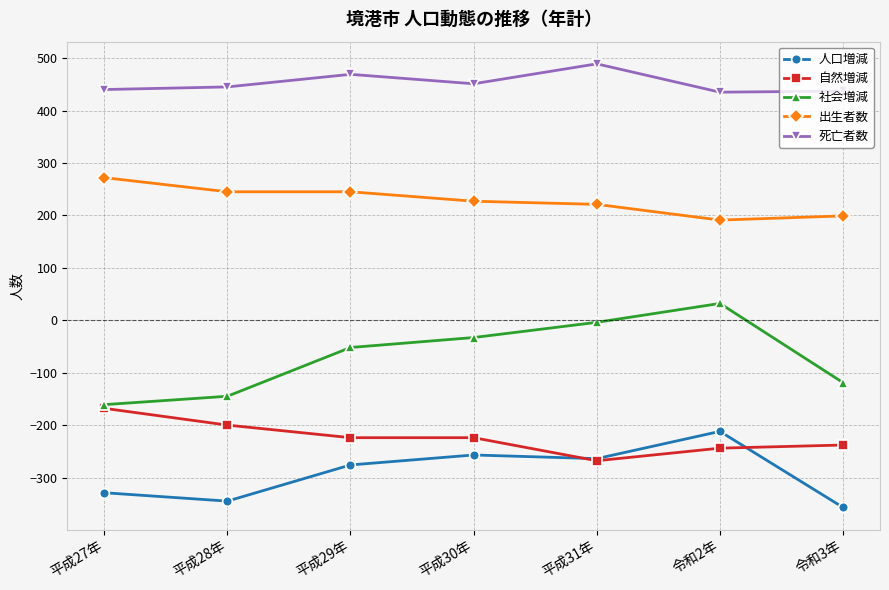

Read the 社会増減 value at 令和2年, to the nearest 50.

50